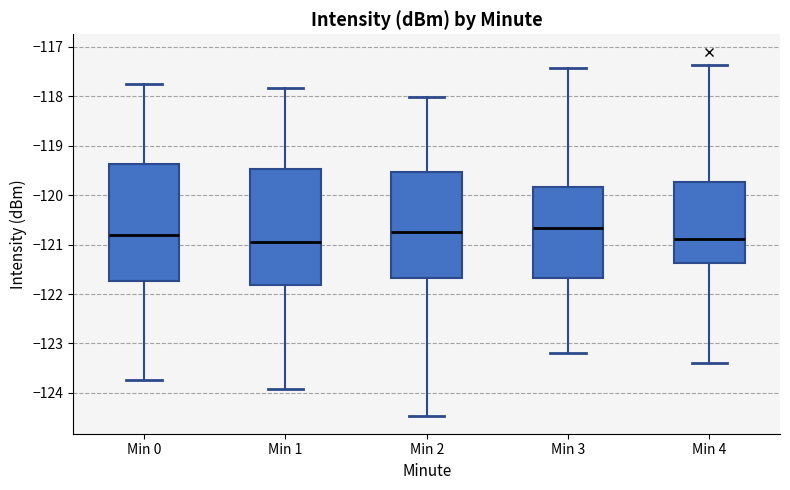

Reading left to right, transcribe this box plot: for each box, give where its median line is, the range the box spans, and where its two whiskers end, as read against the y-axis. The values are not printed on the chart, so give them approximately, as read against the axis.

Min 0: median -120.8, box -121.7 to -119.4, whiskers -123.7 to -117.7
Min 1: median -120.9, box -121.8 to -119.5, whiskers -123.9 to -117.8
Min 2: median -120.7, box -121.7 to -119.5, whiskers -124.5 to -118.0
Min 3: median -120.7, box -121.7 to -119.8, whiskers -123.2 to -117.4
Min 4: median -120.9, box -121.4 to -119.7, whiskers -123.4 to -117.4